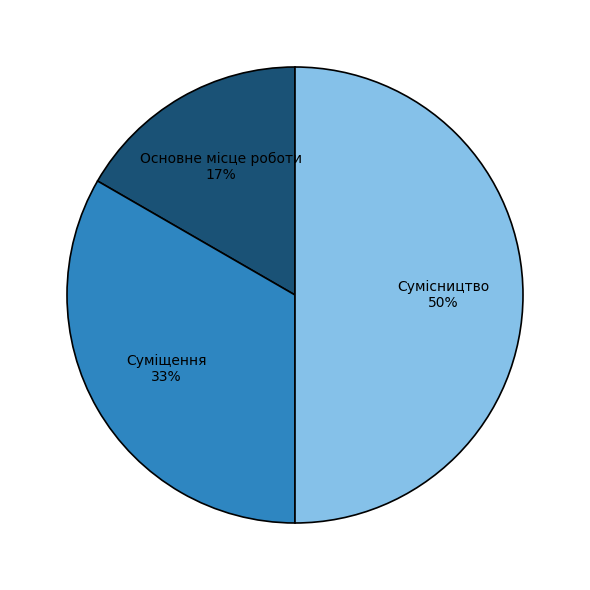

To the nearest percent, what is the difference between the largest and smallest slice percentages?

33%